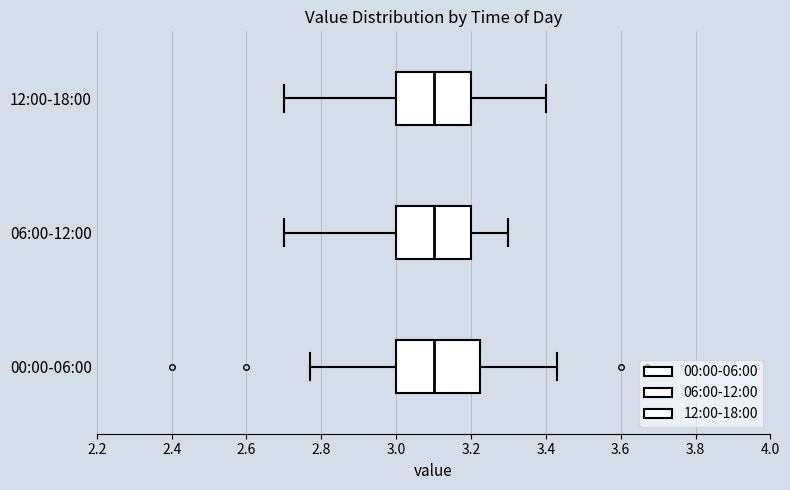

Reading bottom to top, read every box against the x-axis: the position of its median line, the range the box covers, and the ends of its whiskers. The values are not printed on the chart, so give them approximately, as read against the axis.

00:00-06:00: median 3.10, box 3.00 to 3.22, whiskers 2.78 to 3.44
06:00-12:00: median 3.10, box 3.00 to 3.20, whiskers 2.70 to 3.30
12:00-18:00: median 3.10, box 3.00 to 3.20, whiskers 2.70 to 3.40